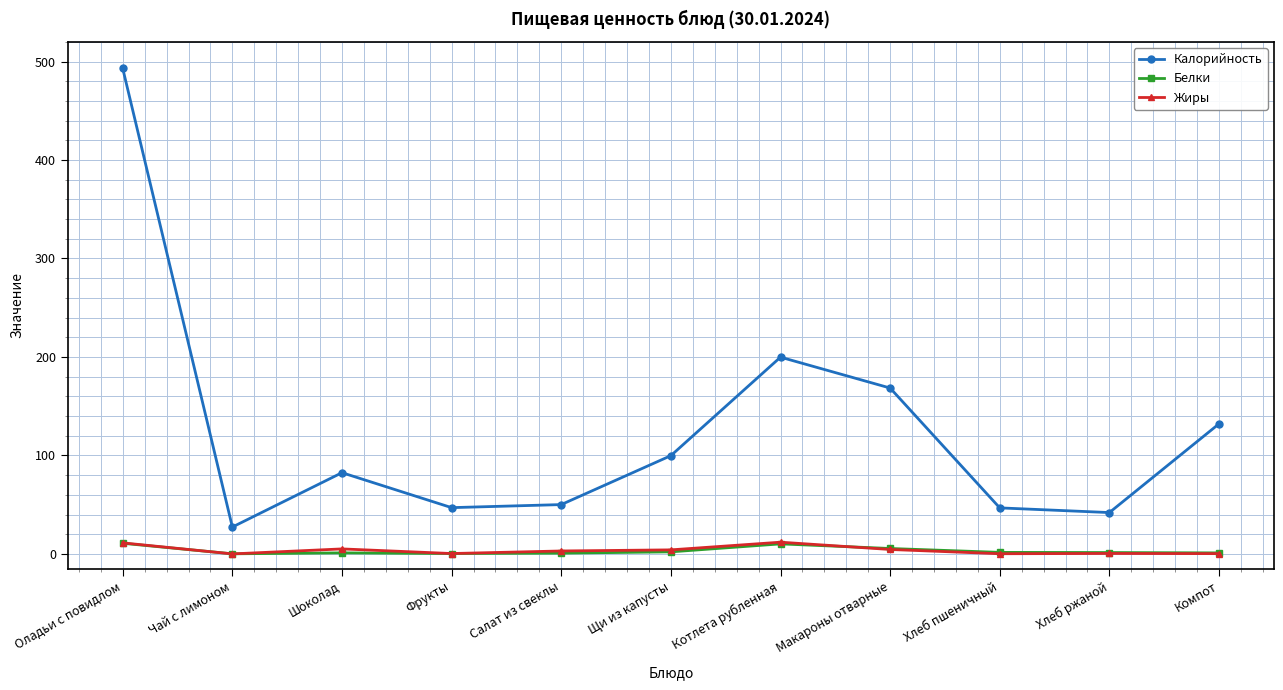

What is the difference between the maximum and minimum values in the Калорийность series?

465.7